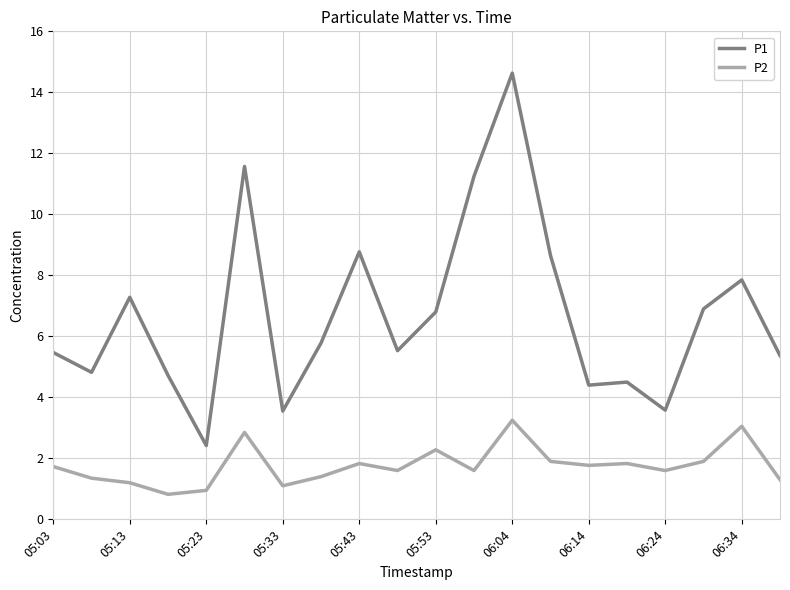

Which series has the largest total across all categories?

P1